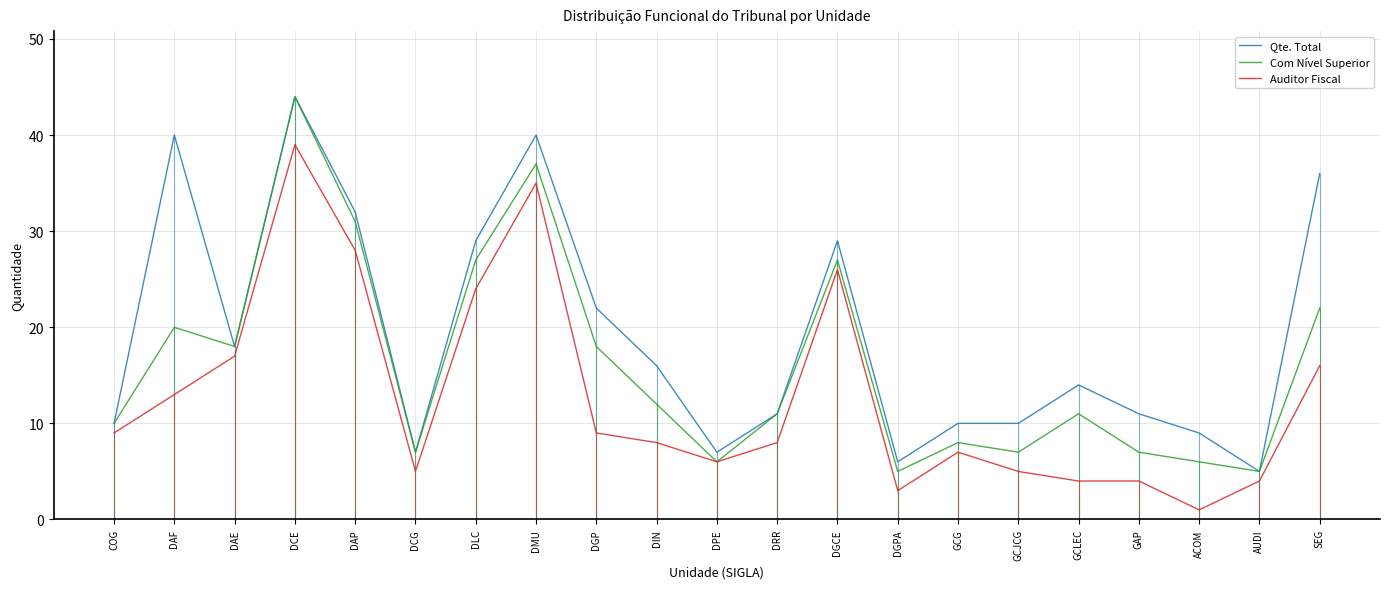

How many lines are shown in the chart?

3